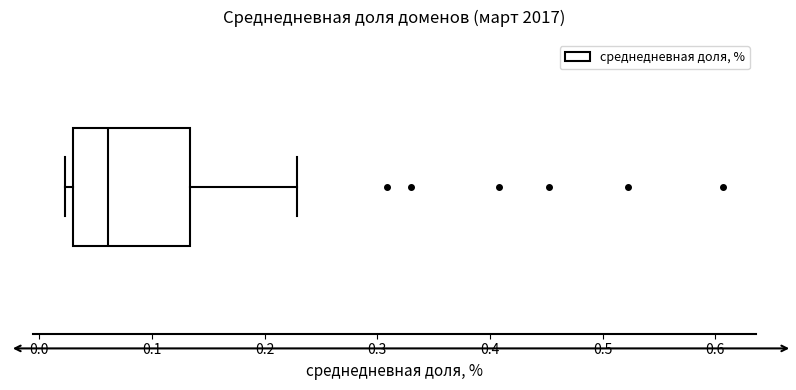

Where is the right edge of the box on the x-axis? The values are not printed on the chart, so give them approximately, as read against the axis.

0.13